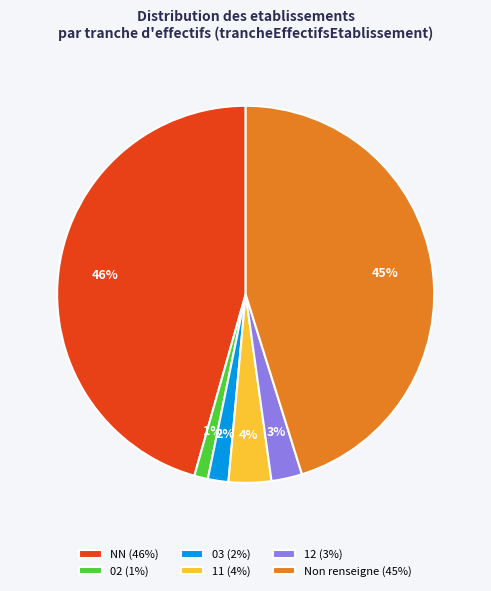

Is the sum of 02 (1%) and 03 (2%) greater than half?

No